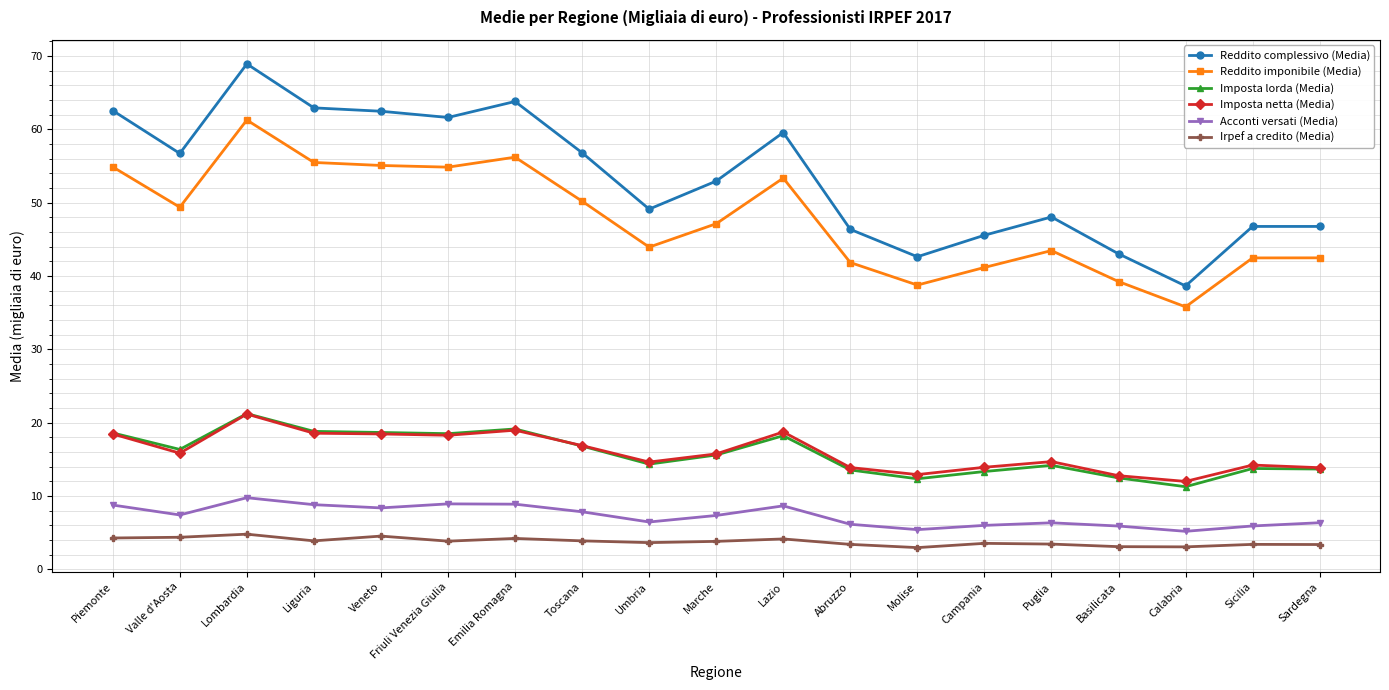

Which series has the largest range (max minus min)?

Reddito complessivo (Media)